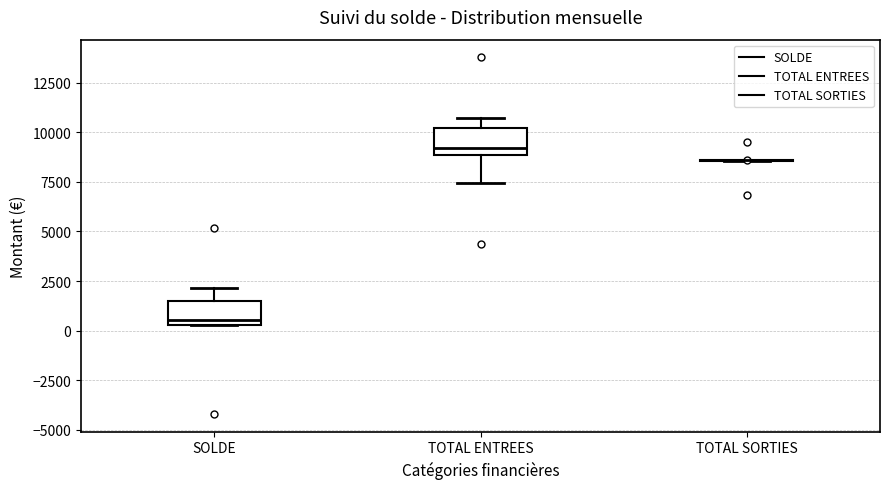

Reading left to right, read every box against the y-axis: the position of its median line, the range the box covers, and the ends of its whiskers. The values are not printed on the chart, so give them approximately, as read against the axis.

SOLDE: median 500 (just above the box's lower edge), box 500 to 1500, whiskers 500 to 2000
TOTAL ENTREES: median 9000 (just above the box's lower edge), box 9000 to 10000, whiskers 7500 to 10500
TOTAL SORTIES: box collapsed to a line at 8500, whiskers 8500 to 8500